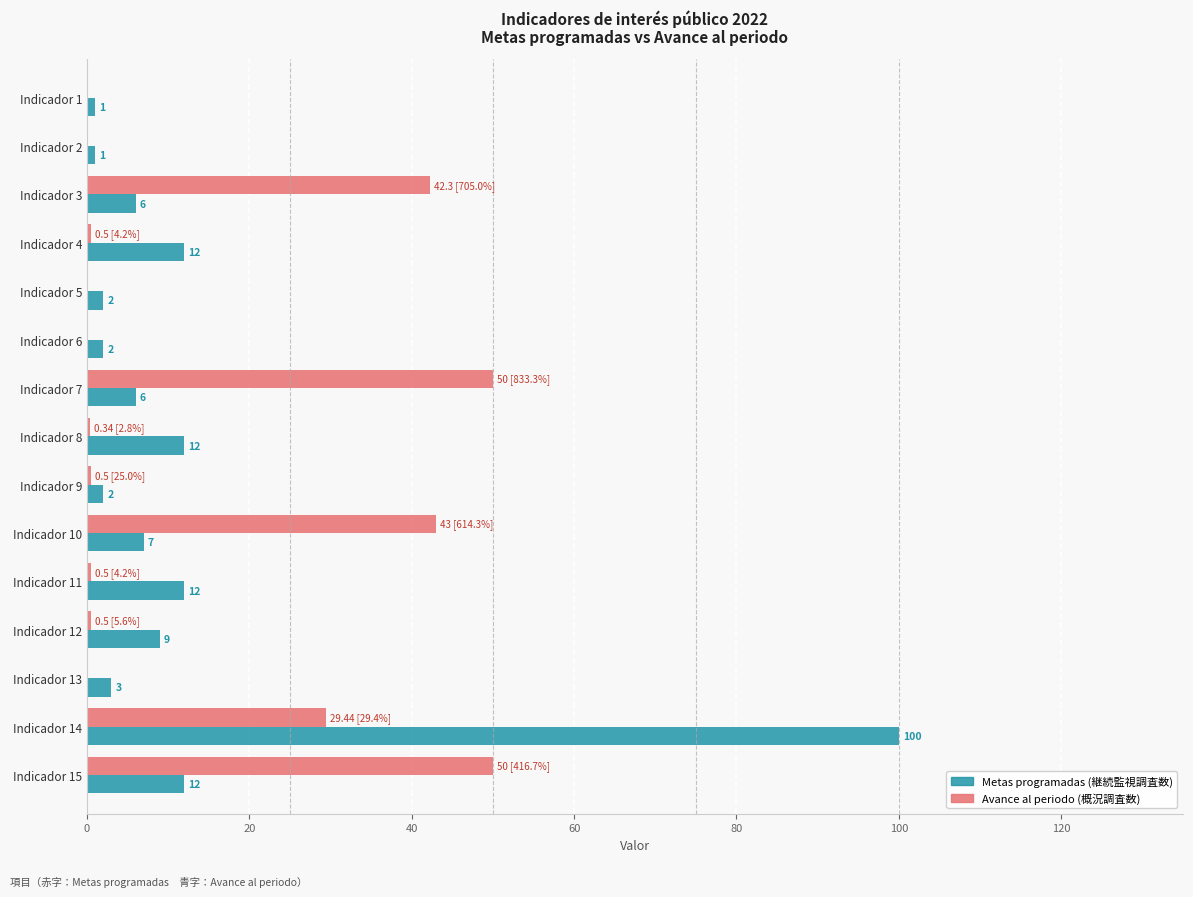

What is the maximum value shown in the chart?

100.0